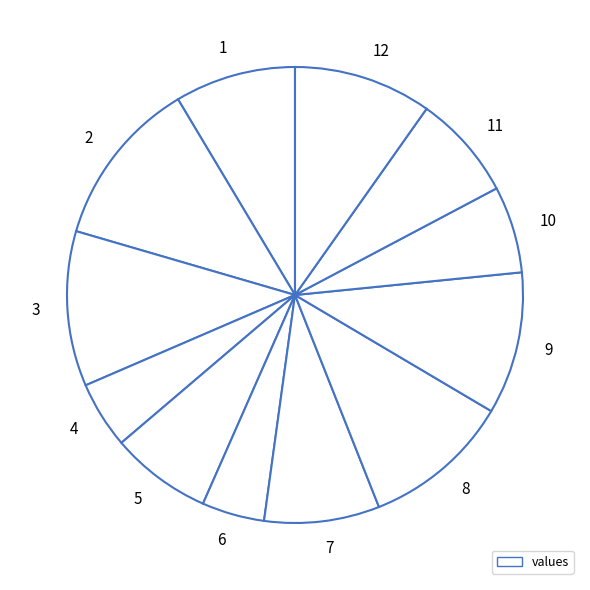

Is 5 the majority of the pie?

No